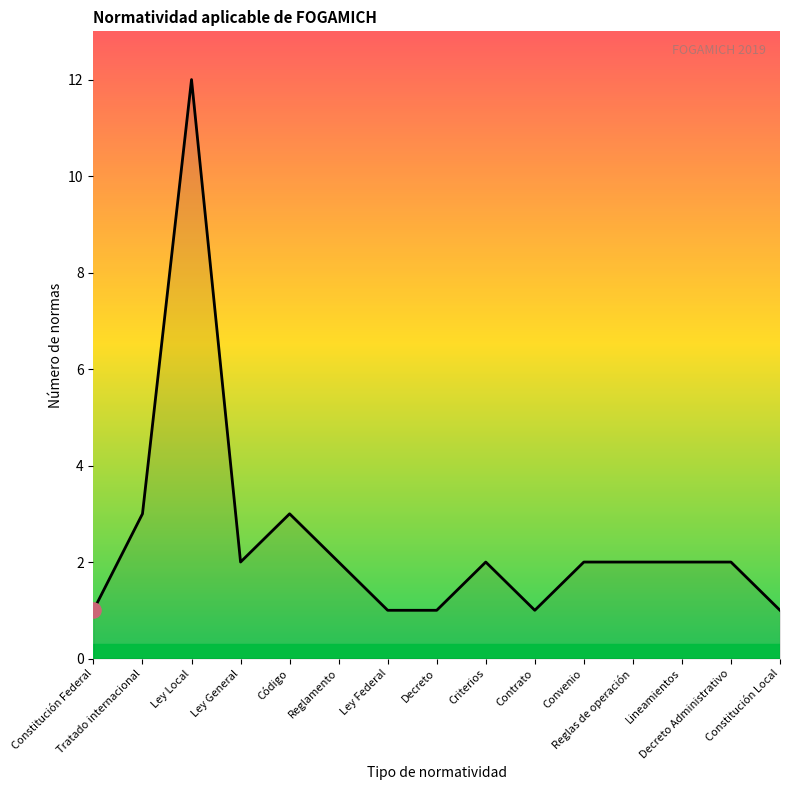

Between Ley Federal and Ley Local, which is larger?

Ley Local